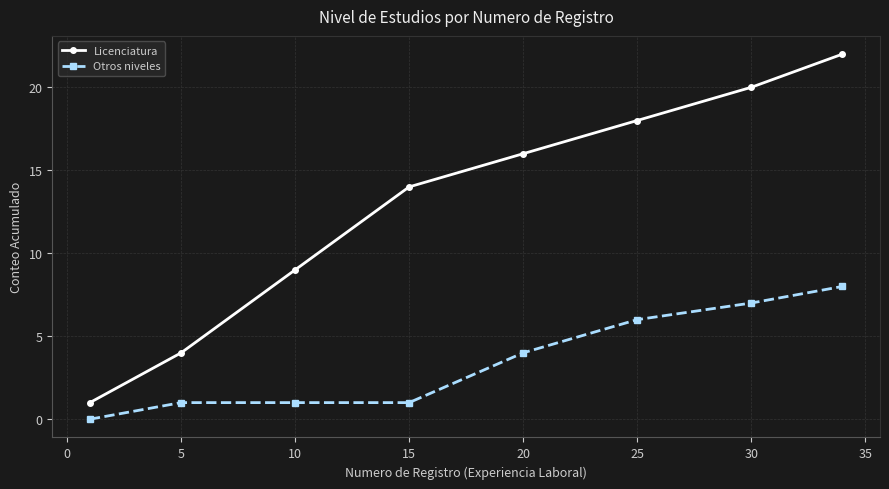

True or false: Otros niveles and Licenciatura intersect in this chart.

False